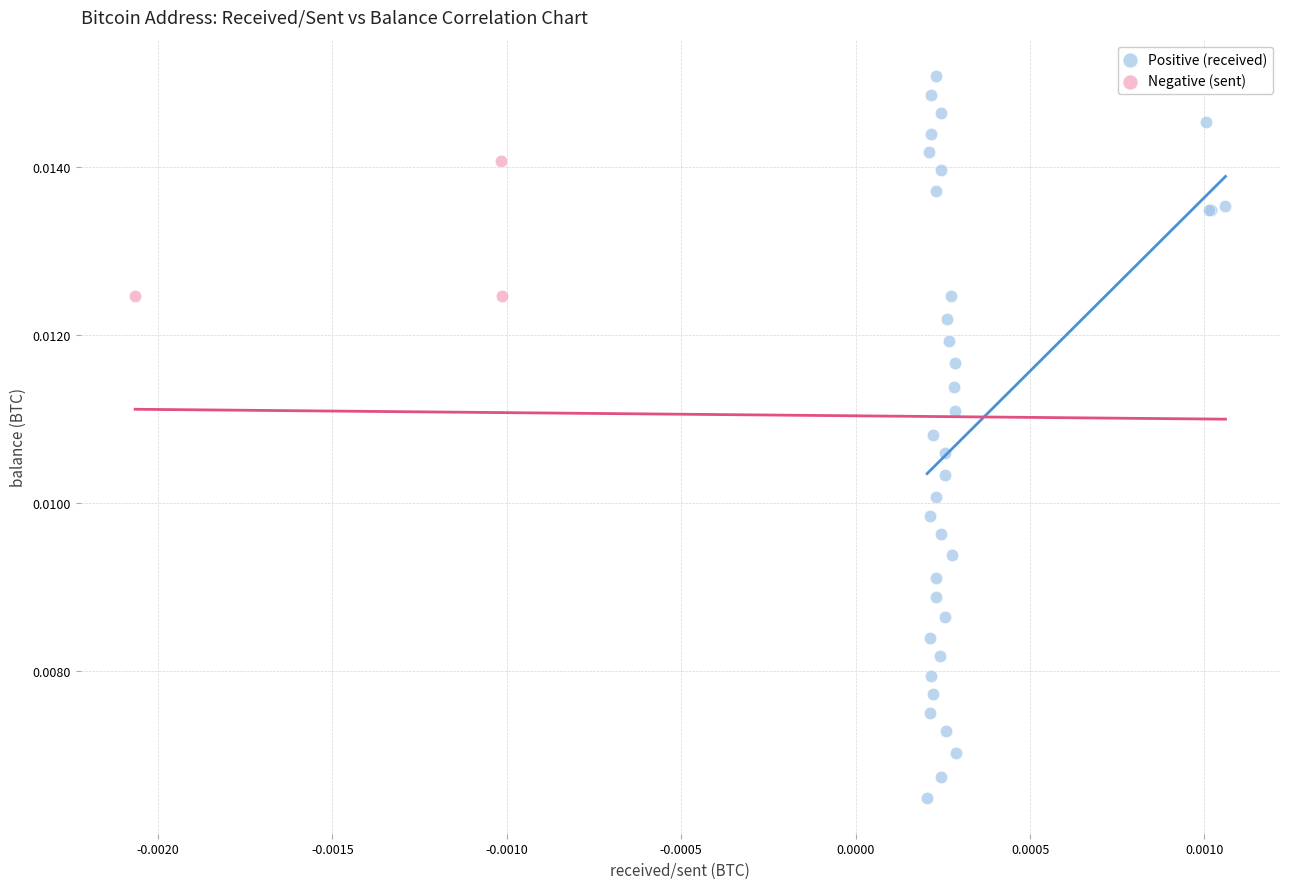

Which series reaches the minimum Y coordinate?

Positive (received)